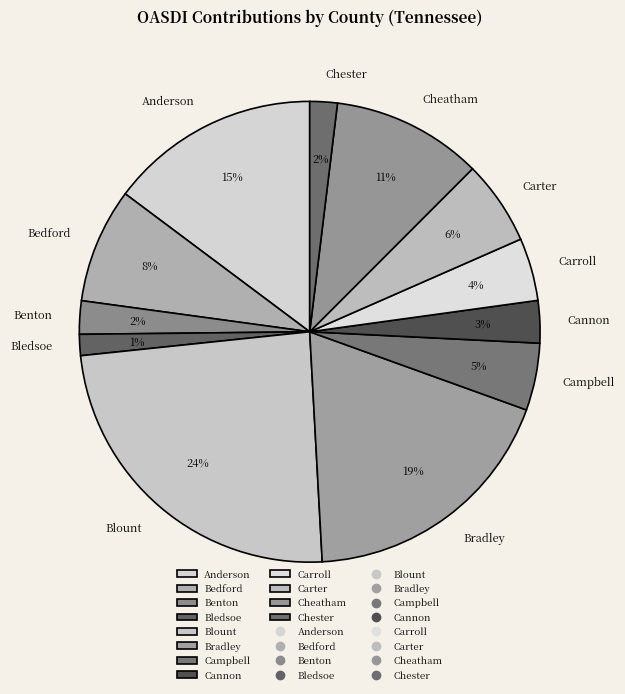

To the nearest percent, what is the average slice percentage?

8%